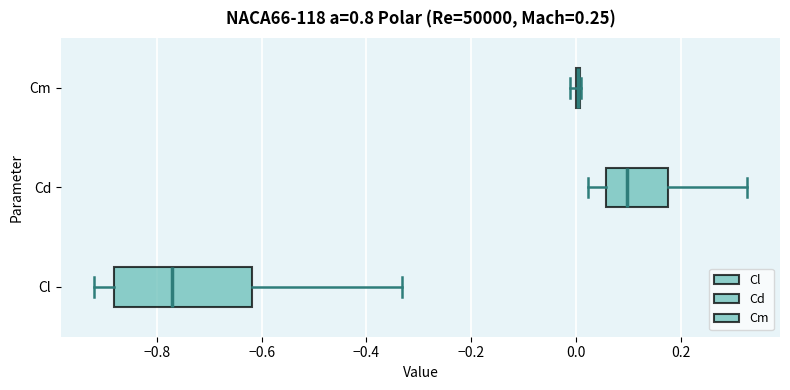

Where does the right whisker of the box for Cl end on the x-axis? The values are not printed on the chart, so give them approximately, as read against the axis.

-0.34